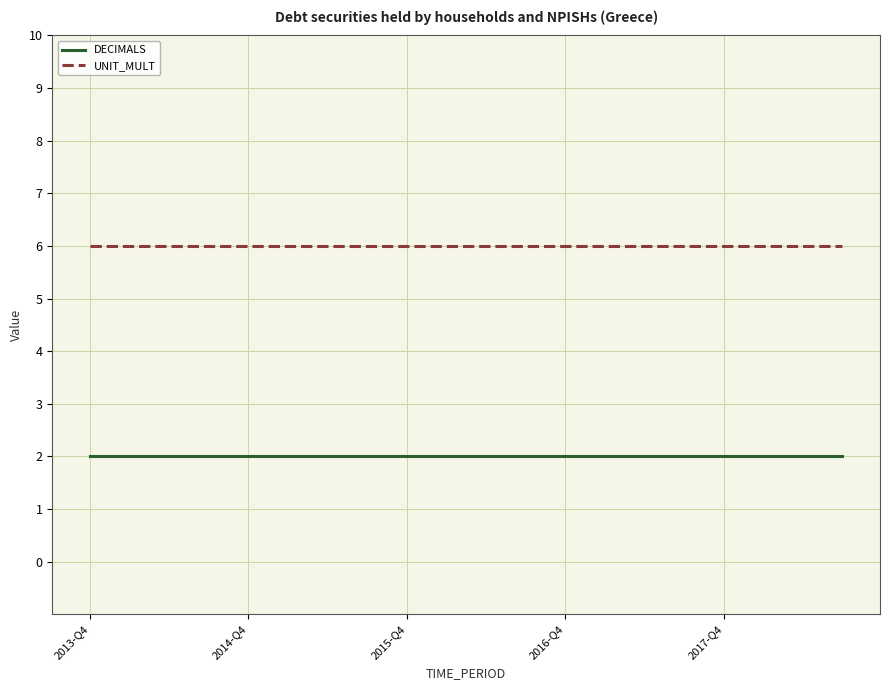

Rank the series by their average value, from lowest to highest.

DECIMALS, UNIT_MULT